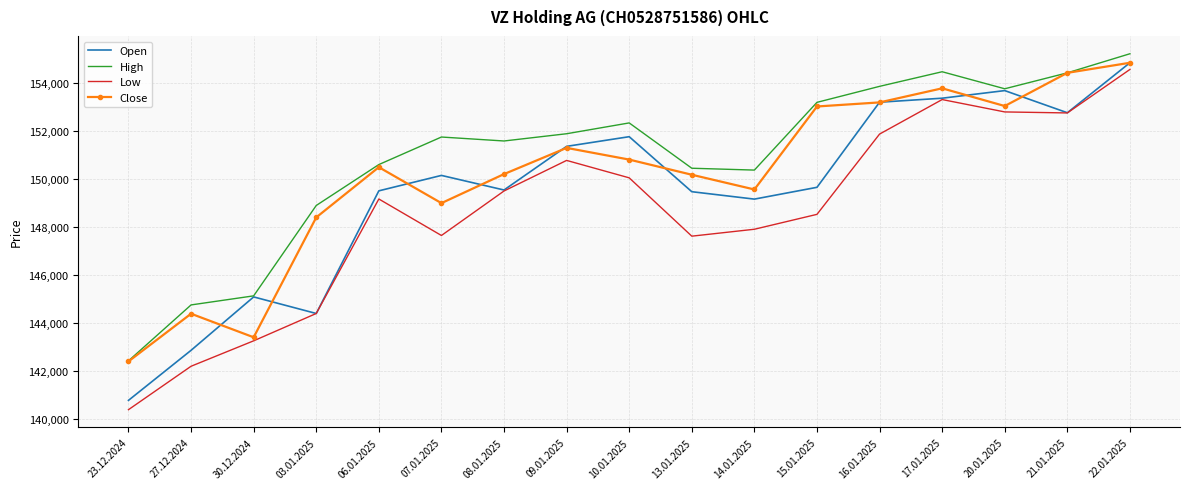

True or false: Close has a value of 51731 at 16.01.2025.

False